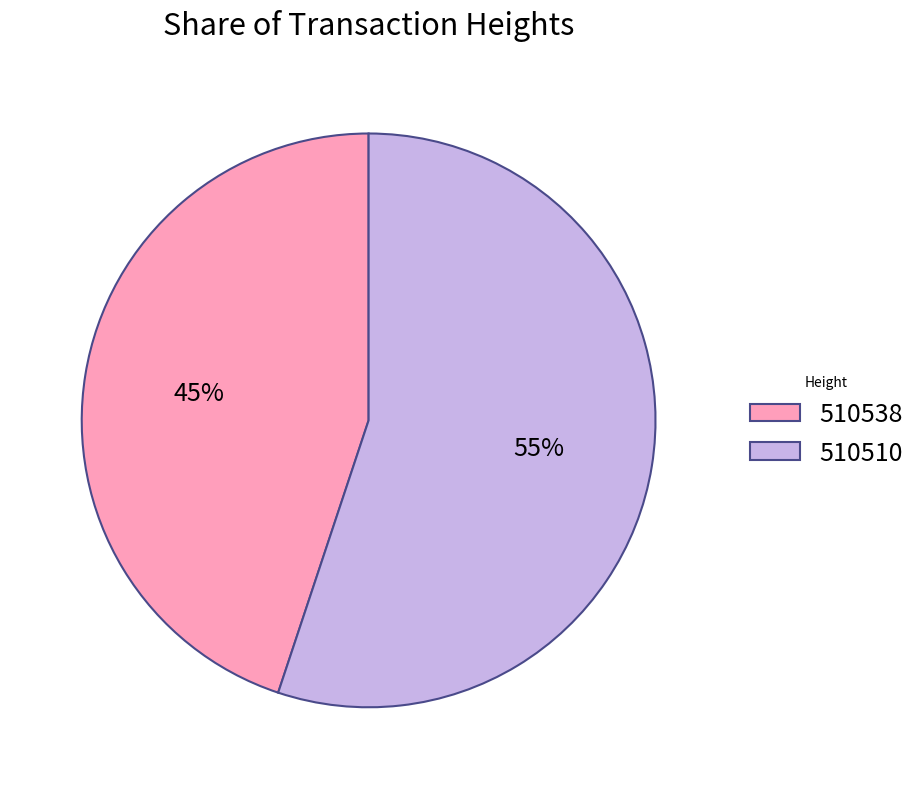

Rank the categories by value from highest to lowest.

510510, 510538